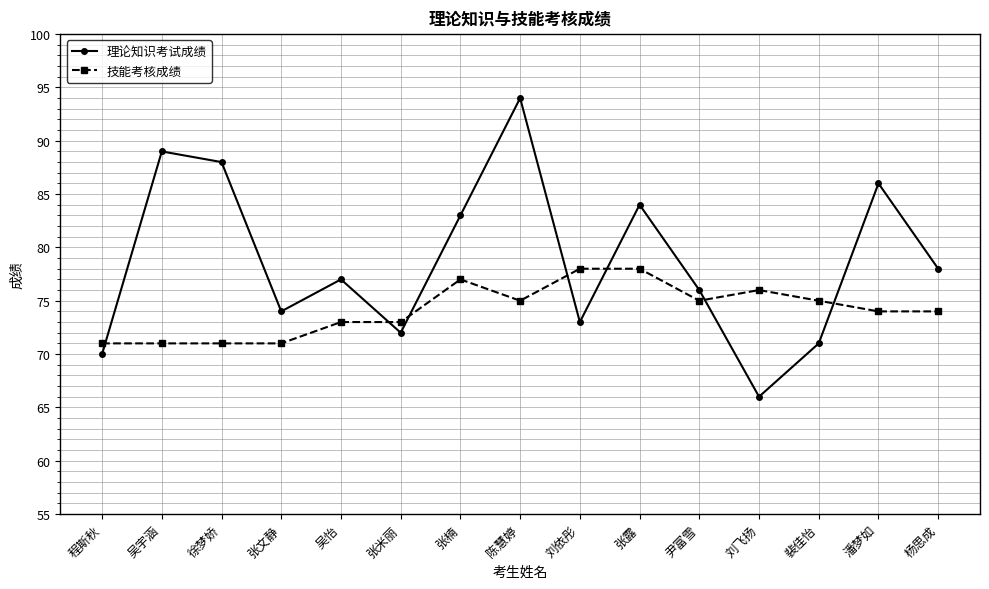

Between 张文静 and 陈慧婷, which series saw the biggest shift?

理论知识考试成绩